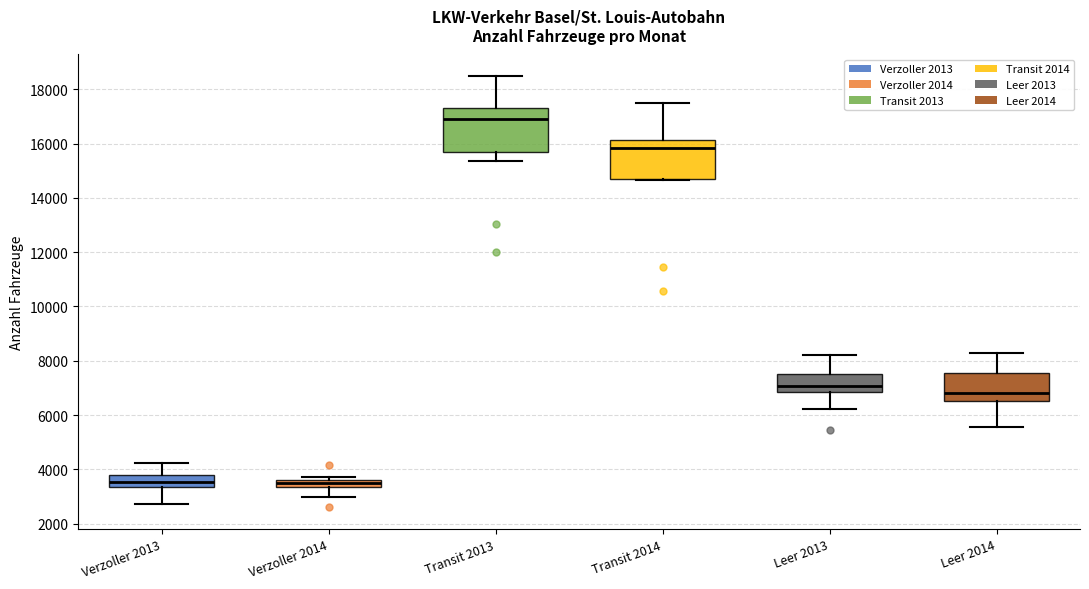

Where is the upper edge of the box for Verzoller 2014 on the y-axis? The values are not printed on the chart, so give them approximately, as read against the axis.

3600